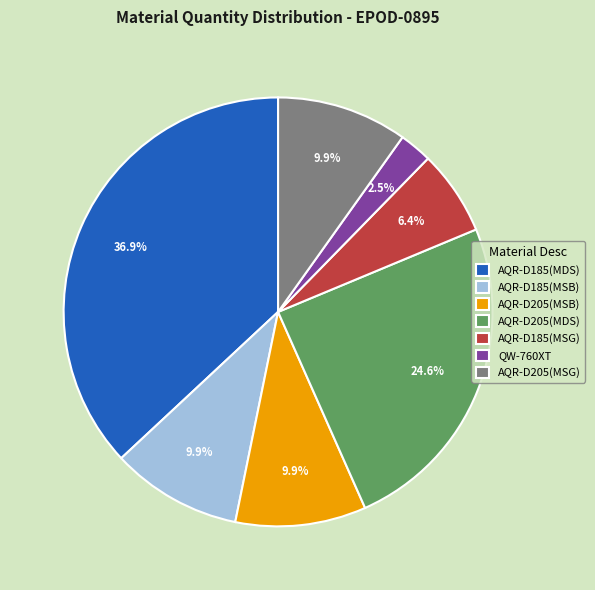

Does QW-760XT represent more than half of the total?

No